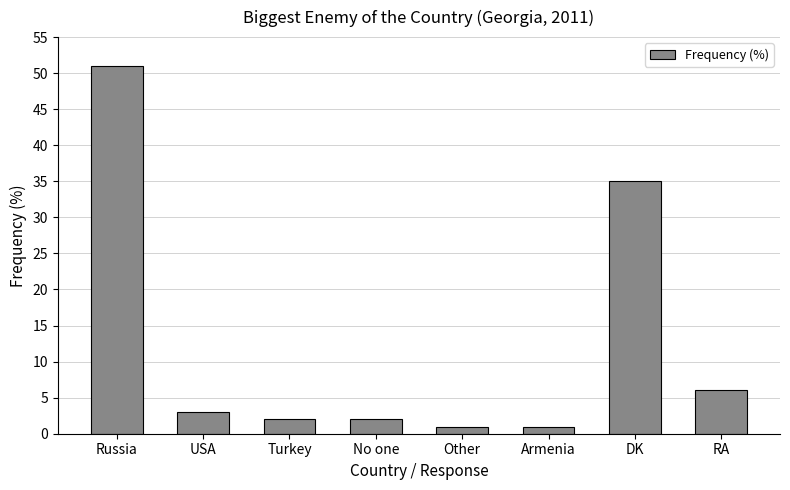

What is the sum of all values?

101